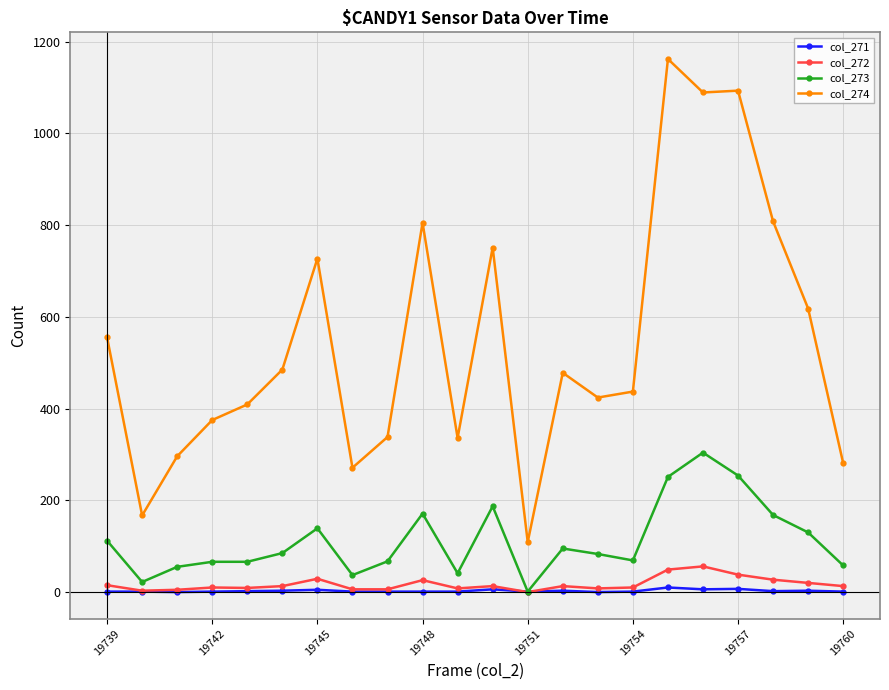

True or false: col_274 and col_272 intersect in this chart.

False